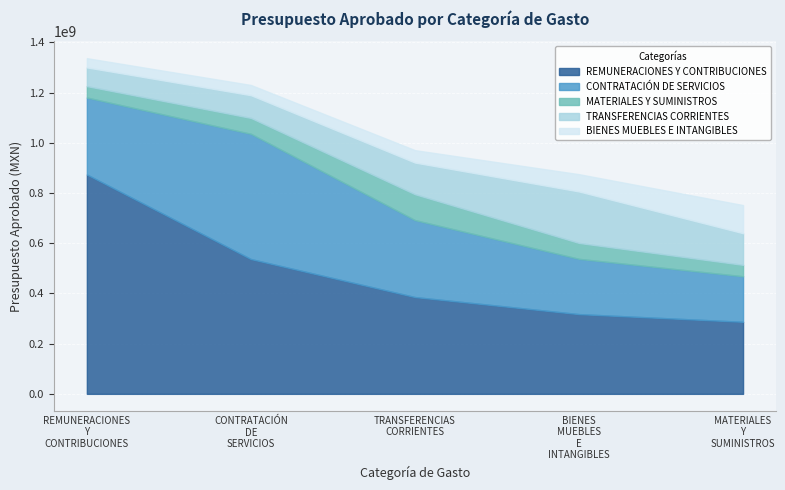

List the labels in order of value, largest first.

REMUNERACIONES Y CONTRIBUCIONES, CONTRATACIÓN DE SERVICIOS, TRANSFERENCIAS CORRIENTES, BIENES MUEBLES E INTANGIBLES, MATERIALES Y SUMINISTROS